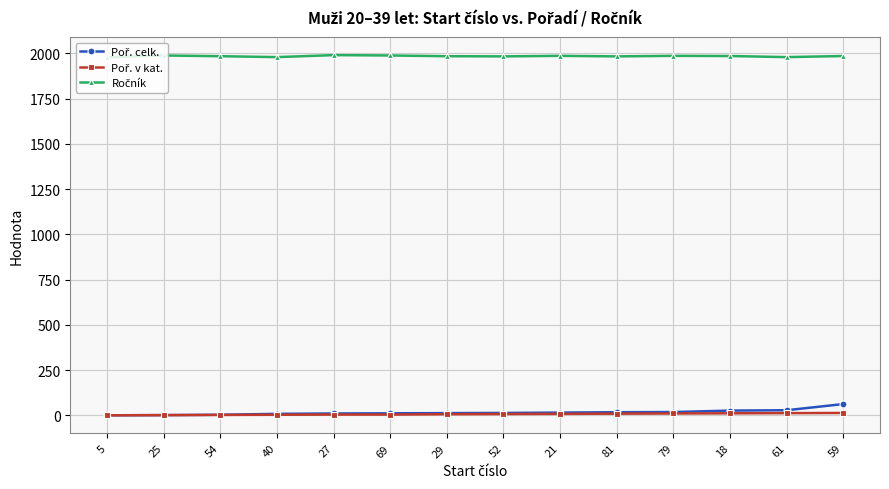

What is the maximum value shown in the chart?

1991